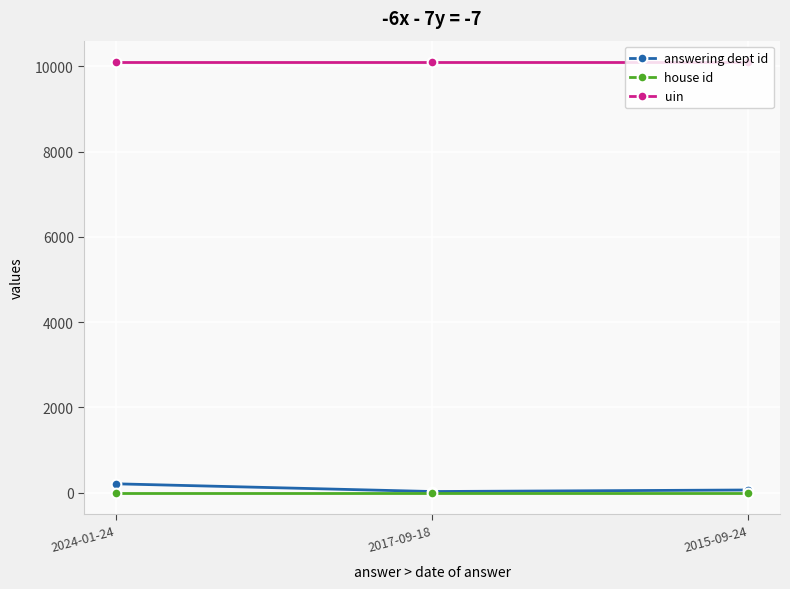

What is the lowest value of the uin series?

10096